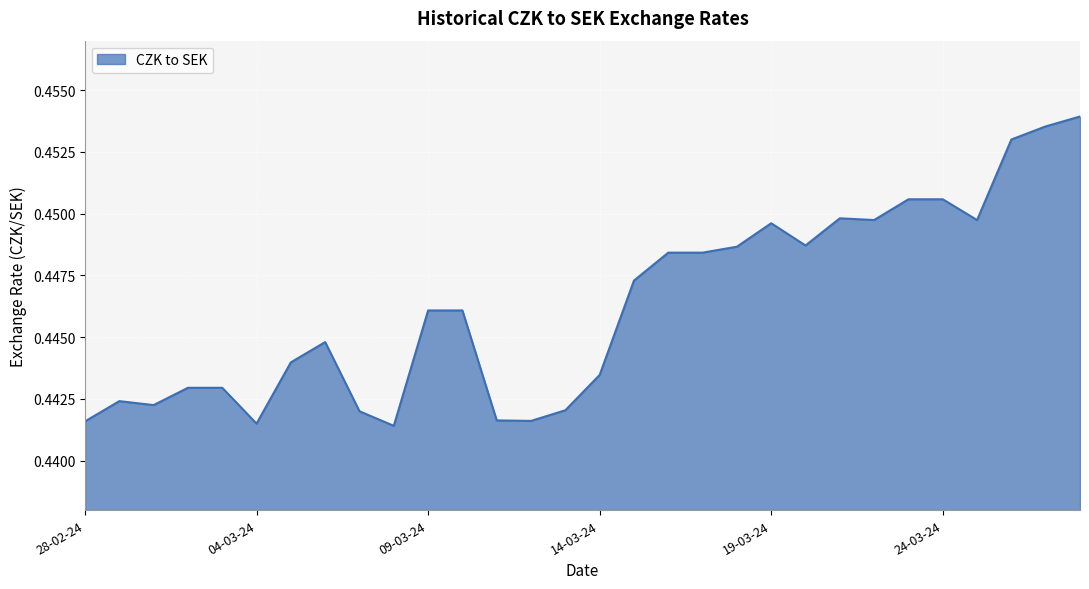

Where is the first local maximum?

29-02-24